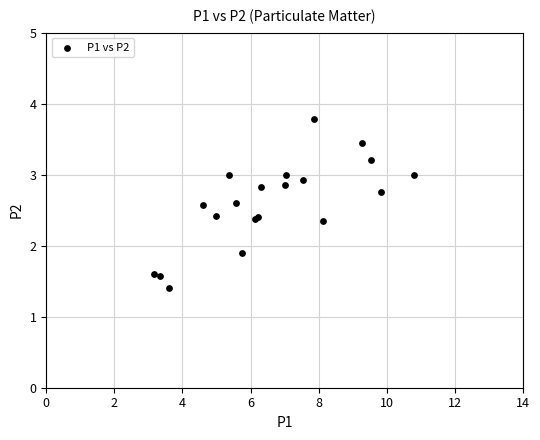

What Y value in the scatter plot is closest to 2?

1.9